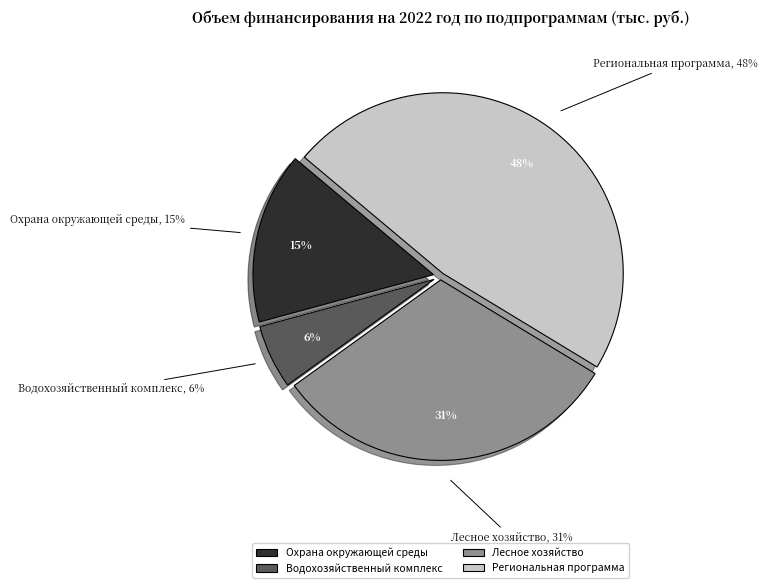

What is the change in value from Подпрограмма 2 Развитие водохозяйственного комплекса to Подпрограмма 4 Развитие лесного хозяйства?

+8635.4